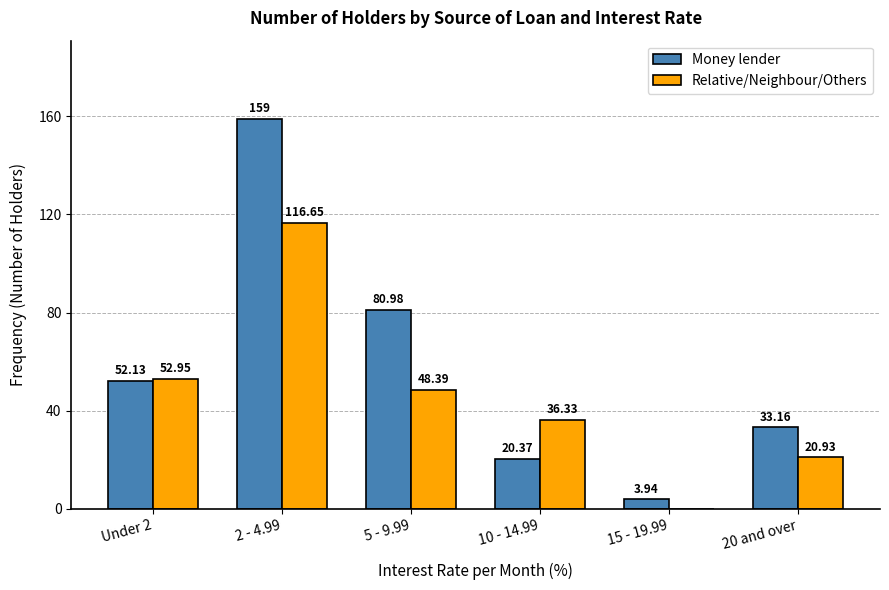

Which series changed the most between 10 - 14.99 and 20 and over?

Relative/Neighbour/Others